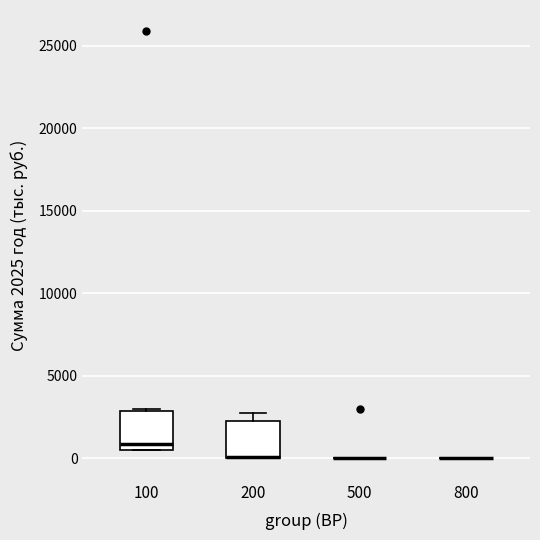

Reading left to right, read every box against the y-axis: the position of its median line, the range the box covers, and the ends of its whiskers. The values are not printed on the chart, so give them approximately, as read against the axis.

100: median 1000, box 500 to 3000, whiskers 500 to 3000
200: median 0 (drawn on the box's lower edge), box 0 to 2500, whiskers 0 to 2500 (just above the box's upper edge)
500: box collapsed to a line at 0, whiskers 0 to 0
800: box collapsed to a line at 0, whiskers 0 to 0